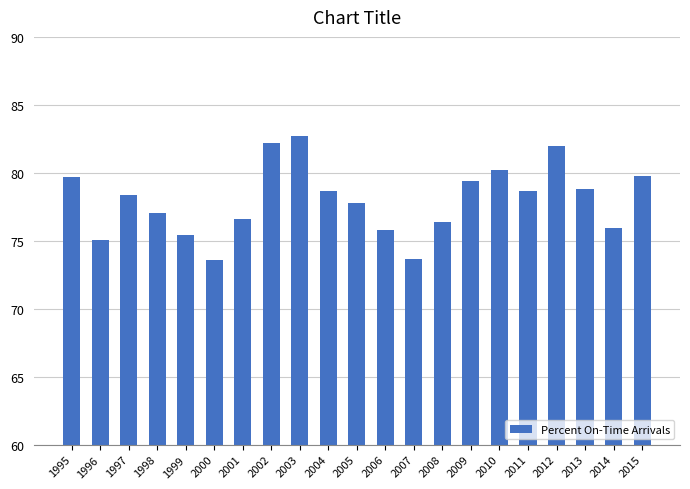

What is the change in value from 1999 to 2006?

+0.4